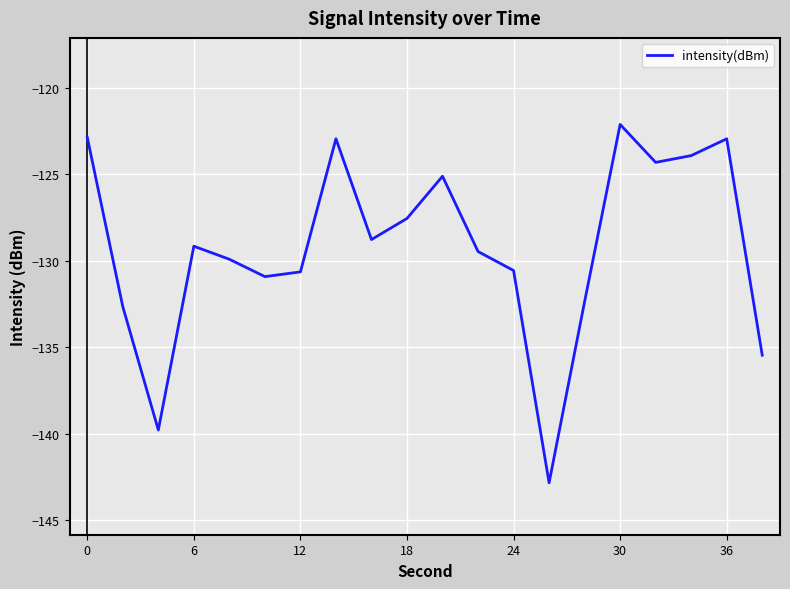

What is the minimum value shown in the chart?

-142.8